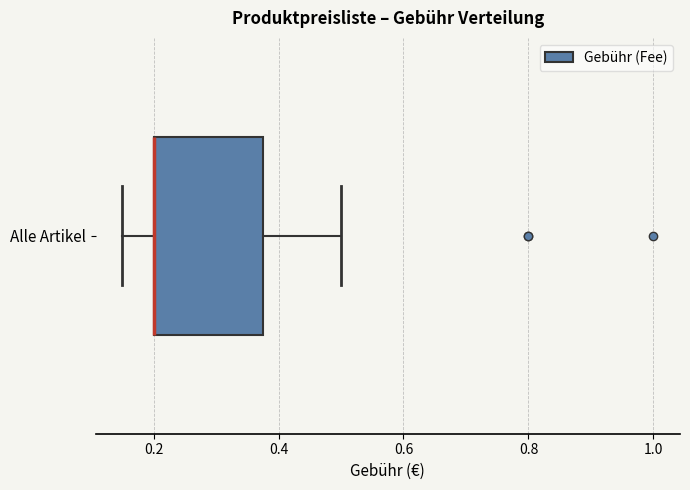

Where does the left whisker of the box for Alle Artikel end on the x-axis? The values are not printed on the chart, so give them approximately, as read against the axis.

0.16